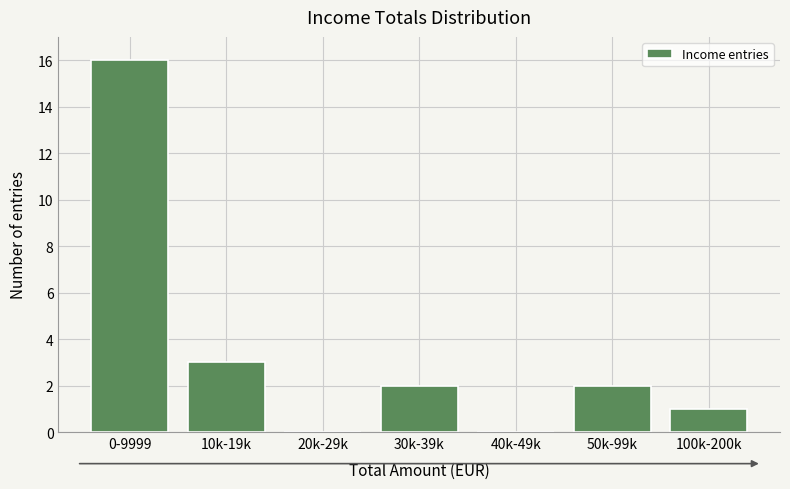

Reading right to left, what are all the values shown in this chart?

100k-200k=1	50k-99k=2	40k-49k=0	30k-39k=2	20k-29k=0	10k-19k=3	0-9999=16